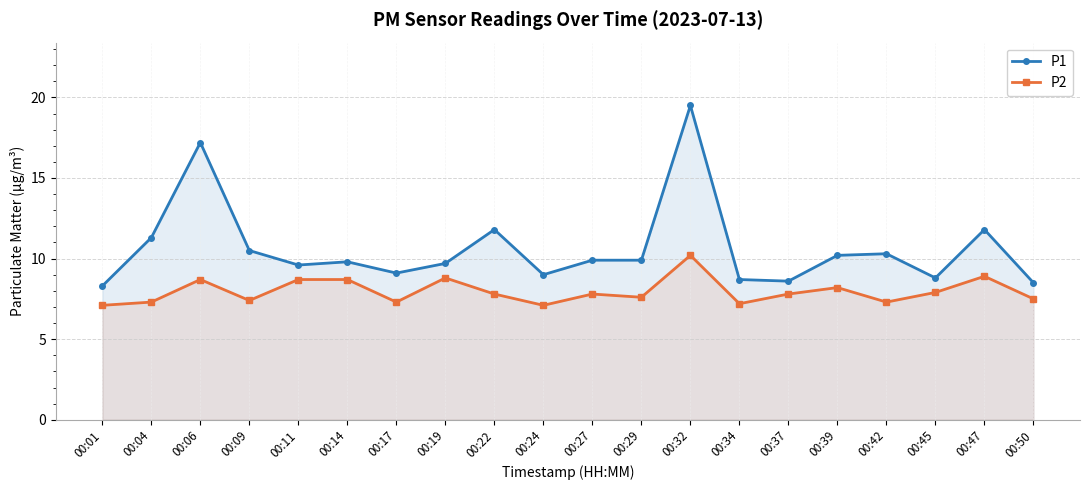

What are all the series names shown in the legend?

P1, P2